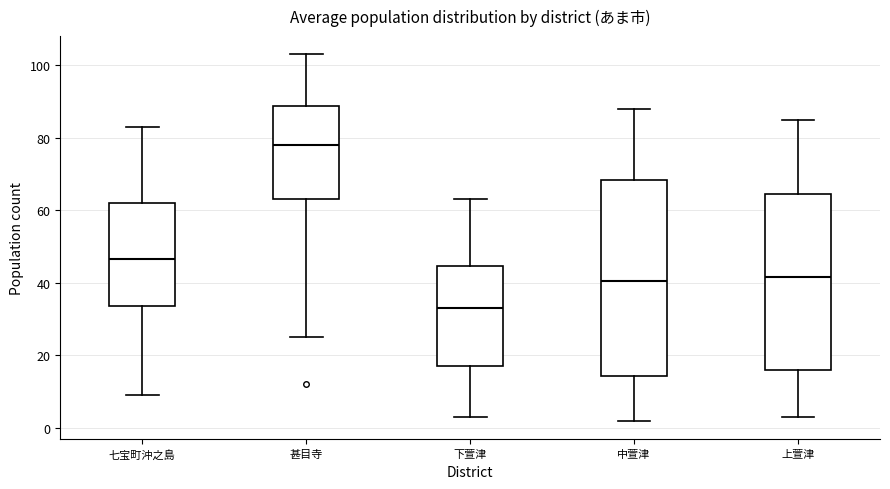

Reading left to right, transcribe this box plot: for each box, give where its median line is, the range the box spans, and where its two whiskers end, as read against the y-axis. The values are not printed on the chart, so give them approximately, as read against the axis.

七宝町沖之島: median 46, box 34 to 62, whiskers 10 to 84
甚目寺: median 78, box 64 to 88, whiskers 26 to 104
下萱津: median 34, box 18 to 44, whiskers 4 to 64
中萱津: median 40, box 14 to 68, whiskers 2 to 88
上萱津: median 42, box 16 to 64, whiskers 4 to 86